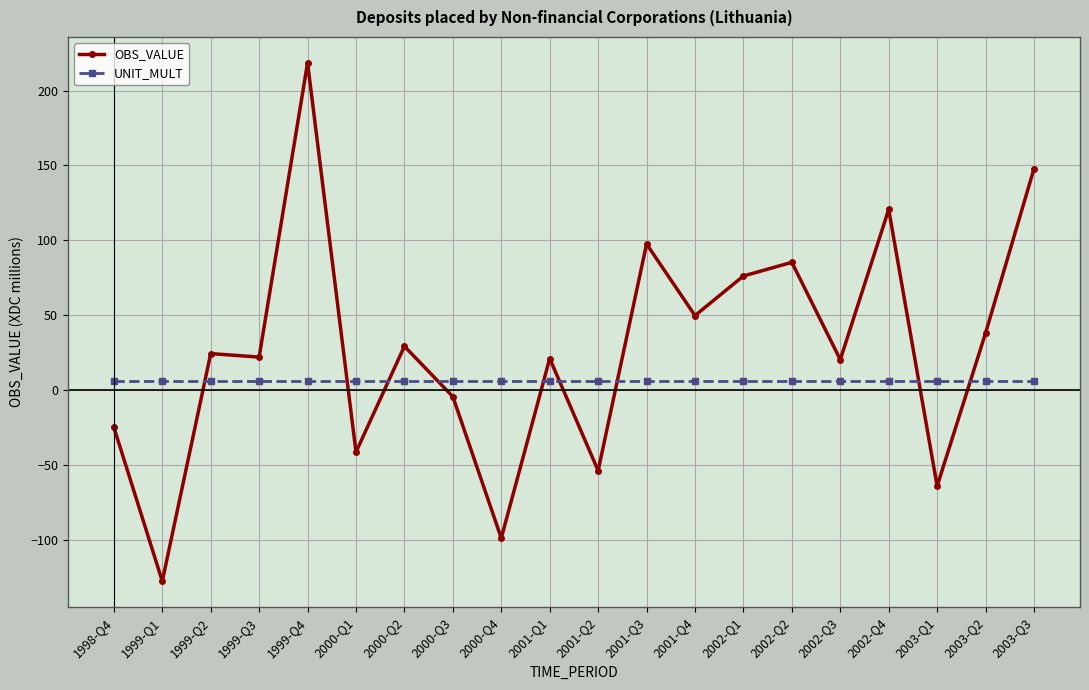

What is the average value of the OBS_VALUE series?

26.8